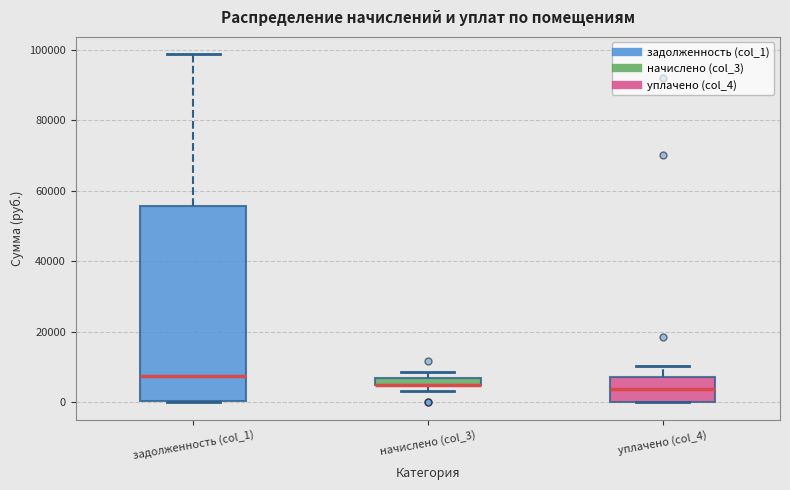

Where is the lower edge of the box for начислено (col_3) on the y-axis? The values are not printed on the chart, so give them approximately, as read against the axis.

4000